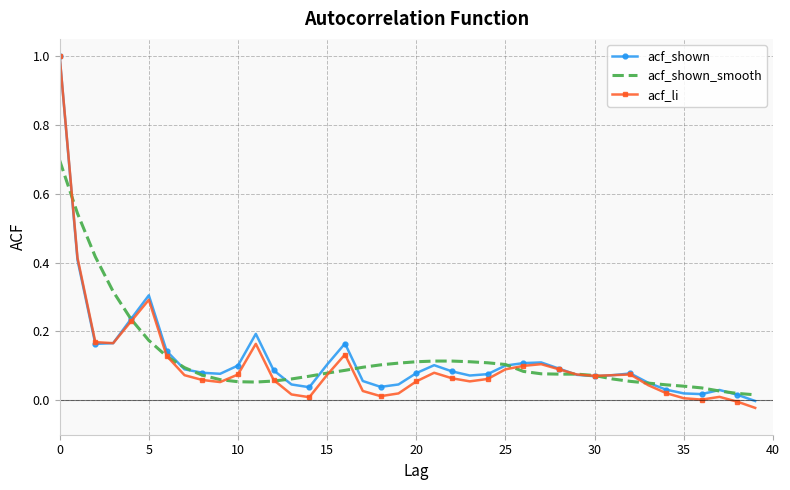

What is the highest value of the acf_shown series?

1.0